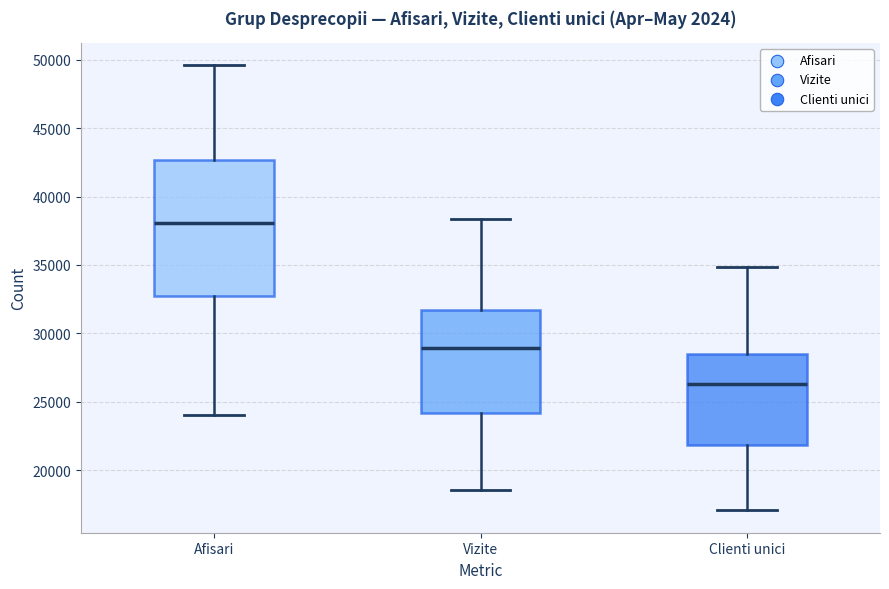

Reading left to right, read every box against the y-axis: the position of its median line, the range the box covers, and the ends of its whiskers. The values are not printed on the chart, so give them approximately, as read against the axis.

Afisari: median 38000, box 32500 to 42500, whiskers 24000 to 49500
Vizite: median 29000, box 24000 to 31500, whiskers 18500 to 38500
Clienti unici: median 26500, box 22000 to 28500, whiskers 17000 to 35000